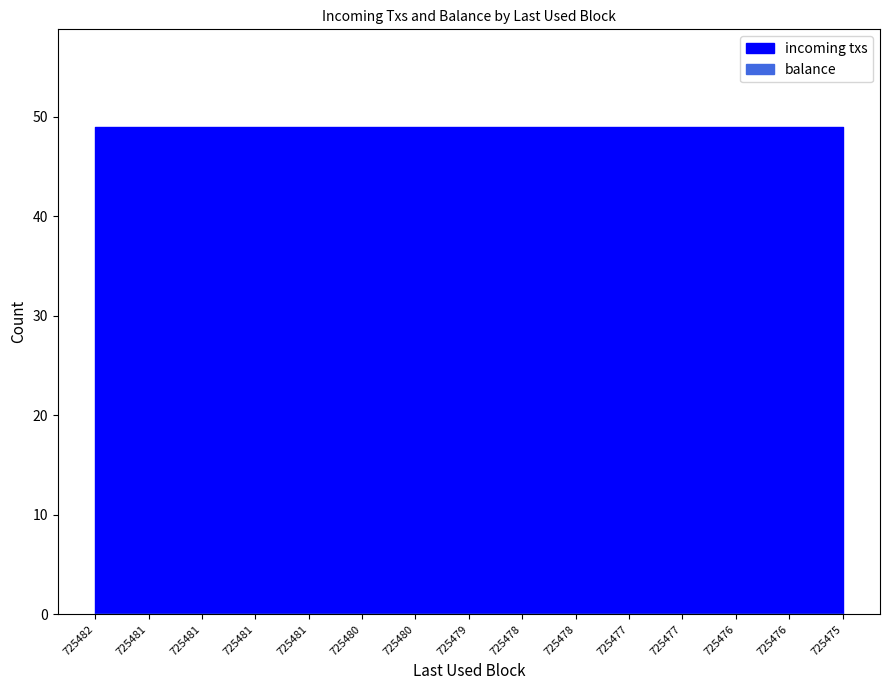

True or false: incoming txs and balance cross at least once.

False